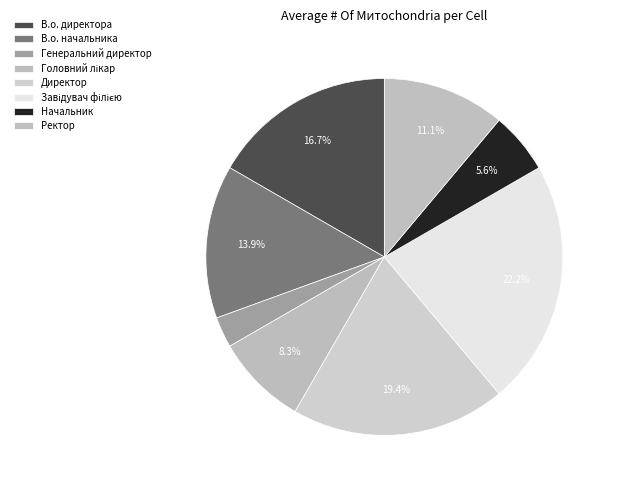

To the nearest percent, what percentage of the pie is Завідувач філією?

22%